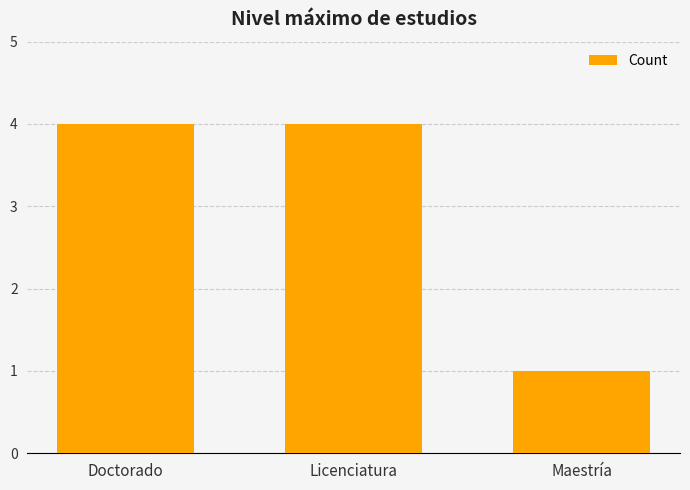

What is the label of the 2nd bar from the right?

Licenciatura